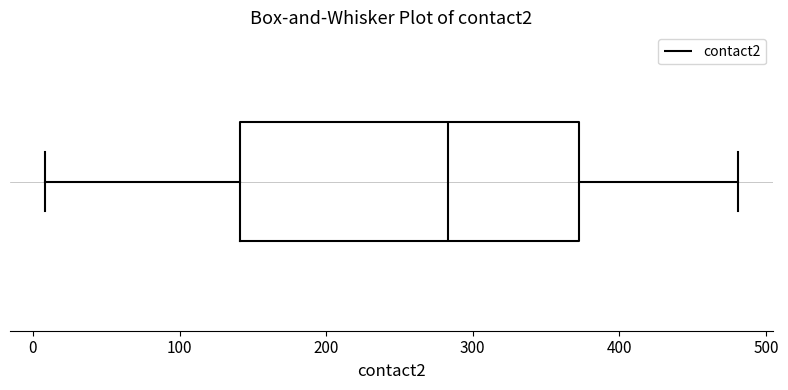

Read this box plot against the x-axis: the position of the median line, the range covered by the box, and the ends of both whiskers. The values are not printed on the chart, so give them approximately, as read against the axis.

median 280, box 140 to 370, whiskers 10 to 480